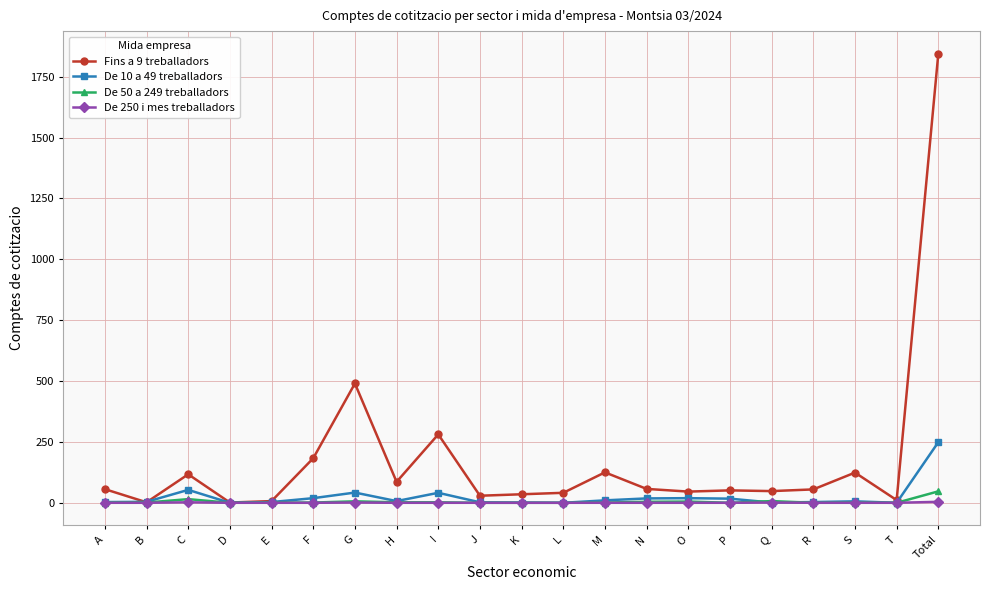

What is the label of the 9th point from the left?

I